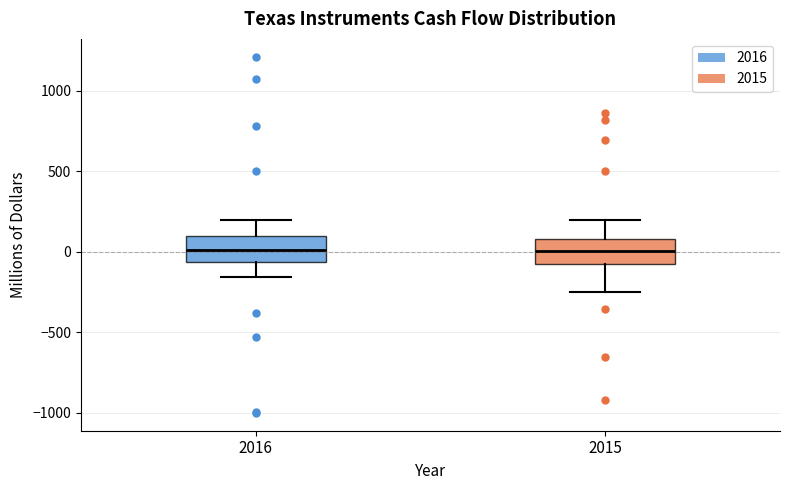

Where does the lower whisker of the box at x = 2015 end on the y-axis? The values are not printed on the chart, so give them approximately, as read against the axis.

-250